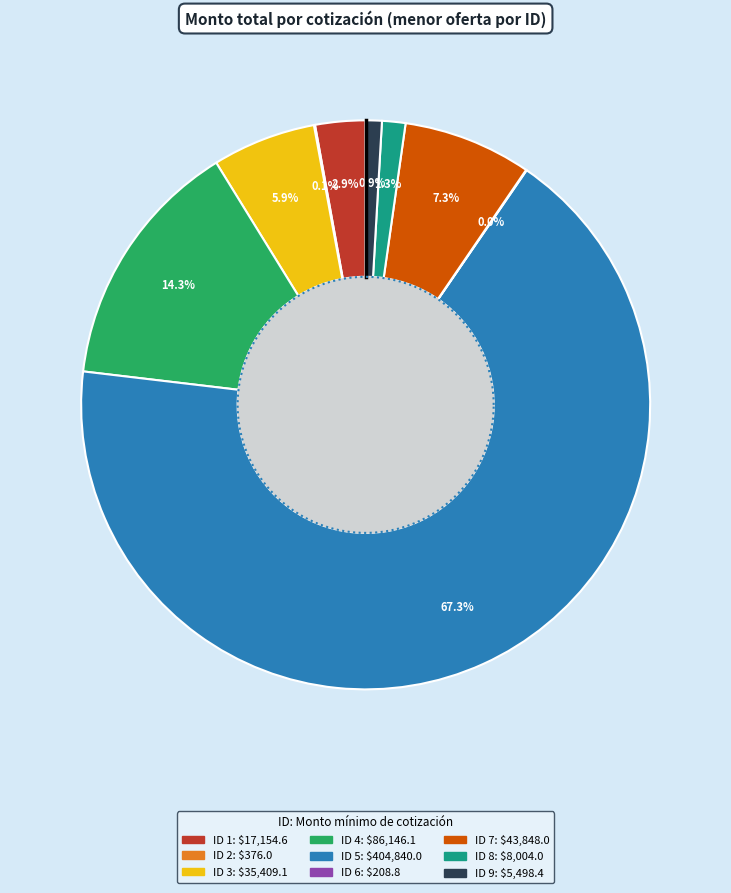

What is the smallest slice in the pie chart?

ID 6